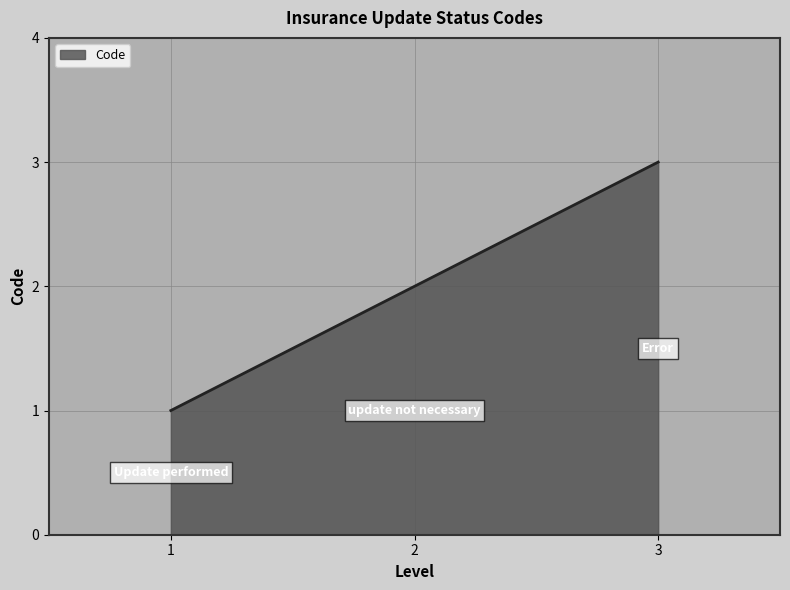

Rank the categories by value from lowest to highest.

1, 2, 3